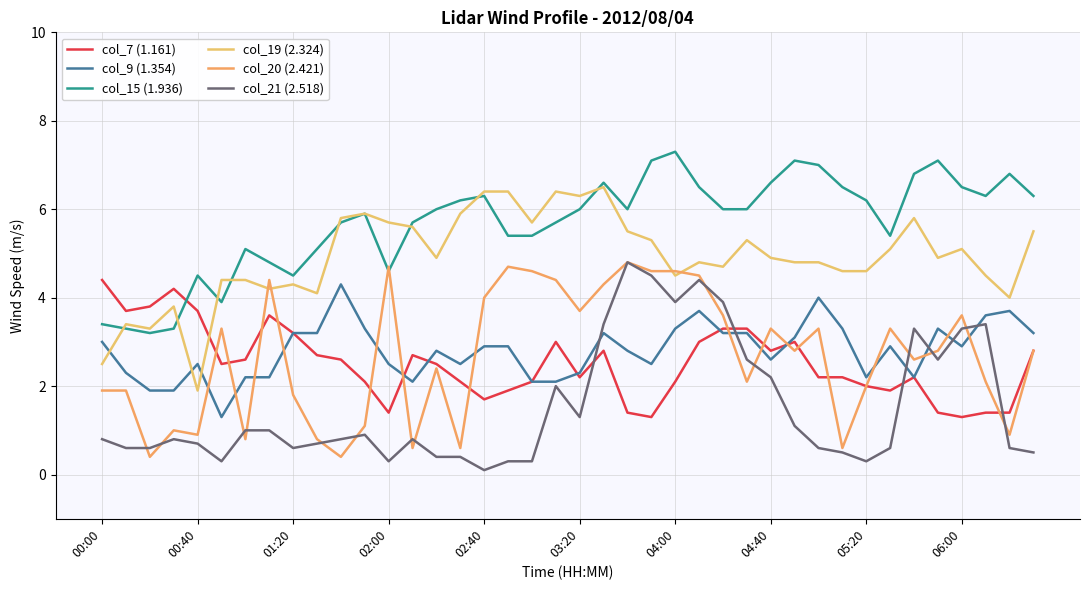

Which series has the largest total across all categories?

col_15 (1.936)